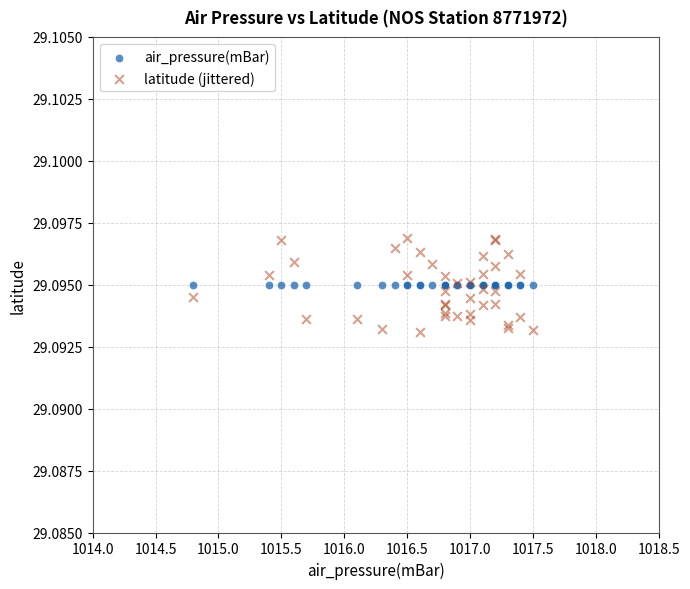

Which series contains the lowest Y value?

latitude (jittered)